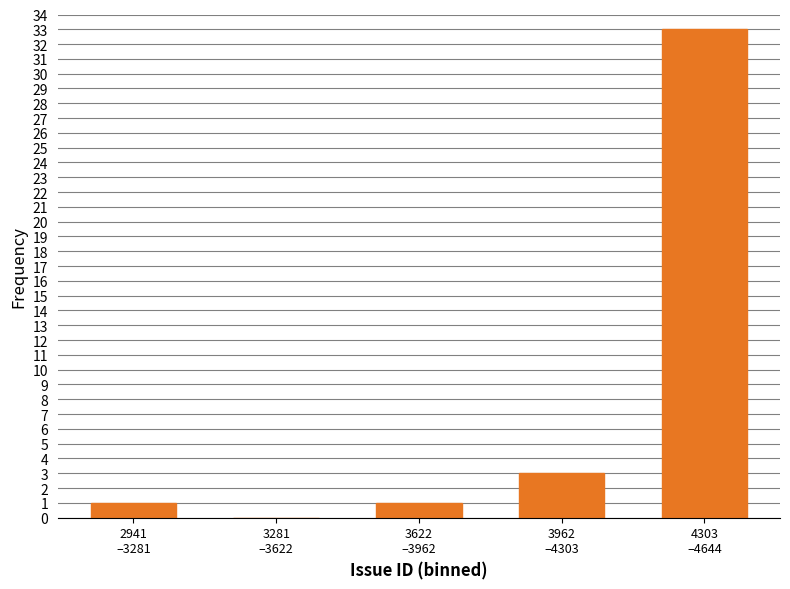

What is the greatest value displayed?

33